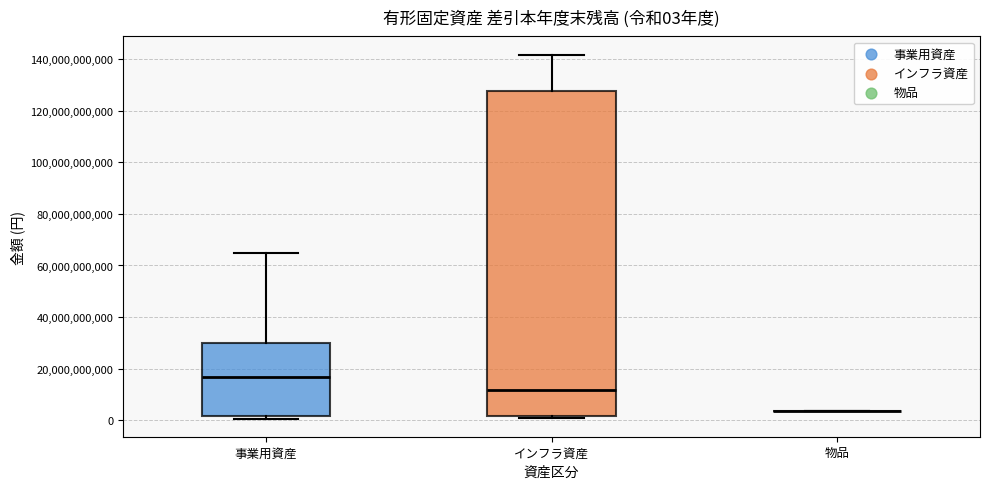

Which box is the tallest, from its lower edge to its upper edge?

インフラ資産